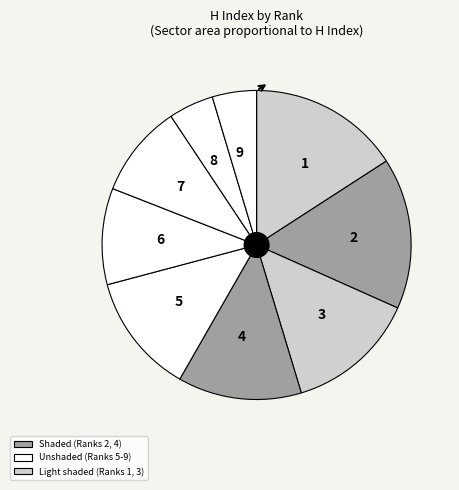

True or false: 4 accounts for 13% of the total.

True